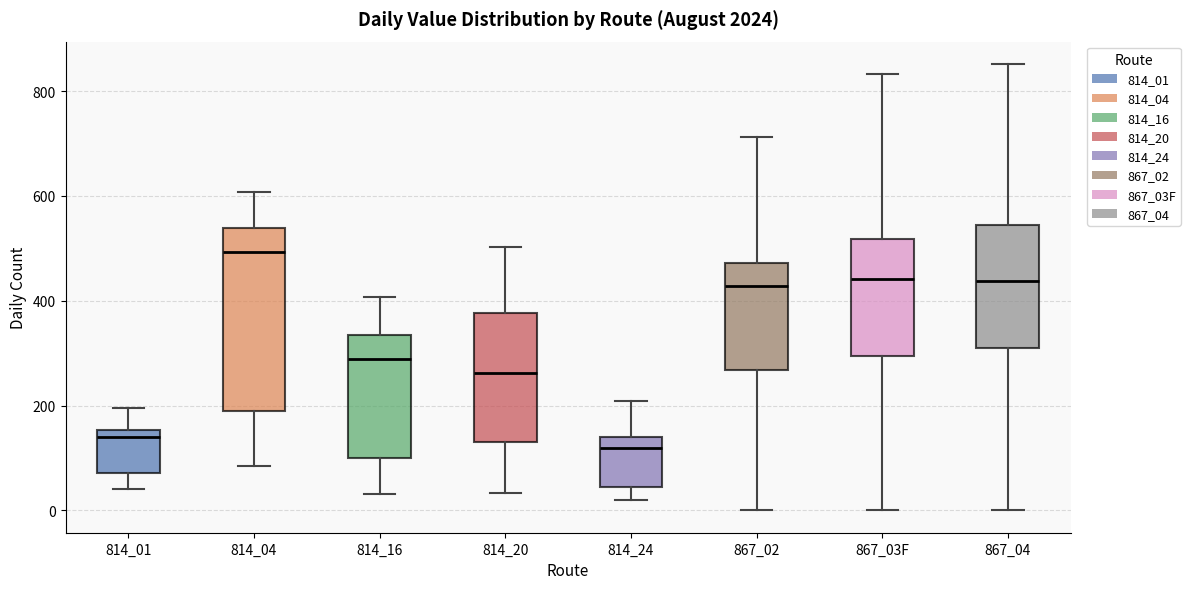

Where does the upper whisker of the box for 867_02 end on the y-axis? The values are not printed on the chart, so give them approximately, as read against the axis.

720